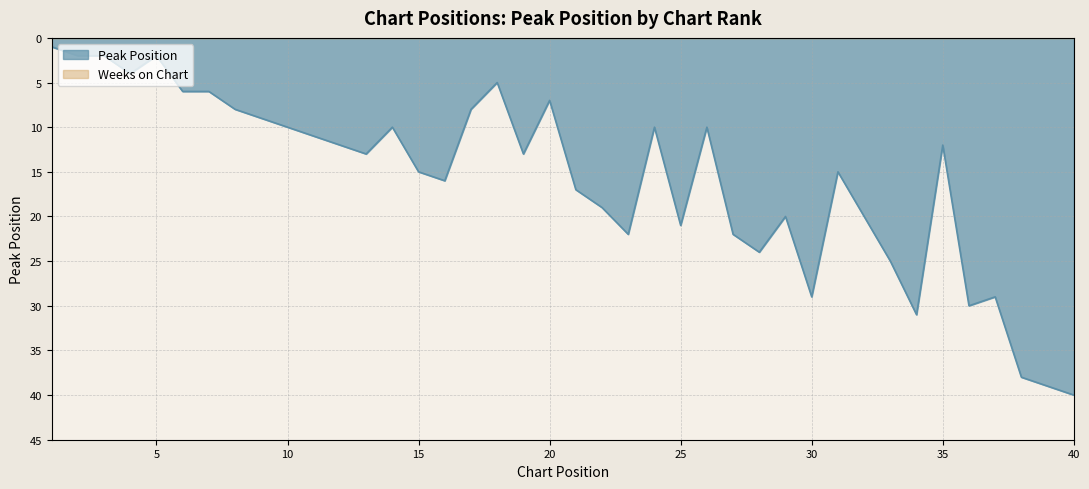

Reading left to right, transcribe all the data shown in this chart.

1	2	2	4	2	6	6	8	9	10	11	12	13	10	15	16	8	5	13	7	17	19	22	10	21	10	22	24	20	29	15	20	25	31	12	30	29	38	39	40